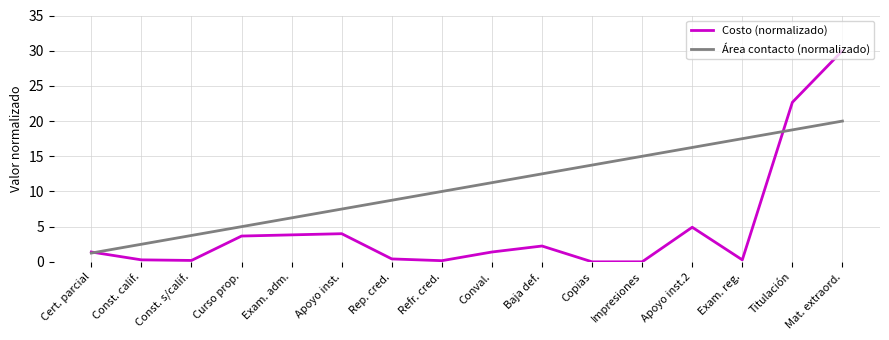

Which series has the largest range (max minus min)?

Costo (normalizado)